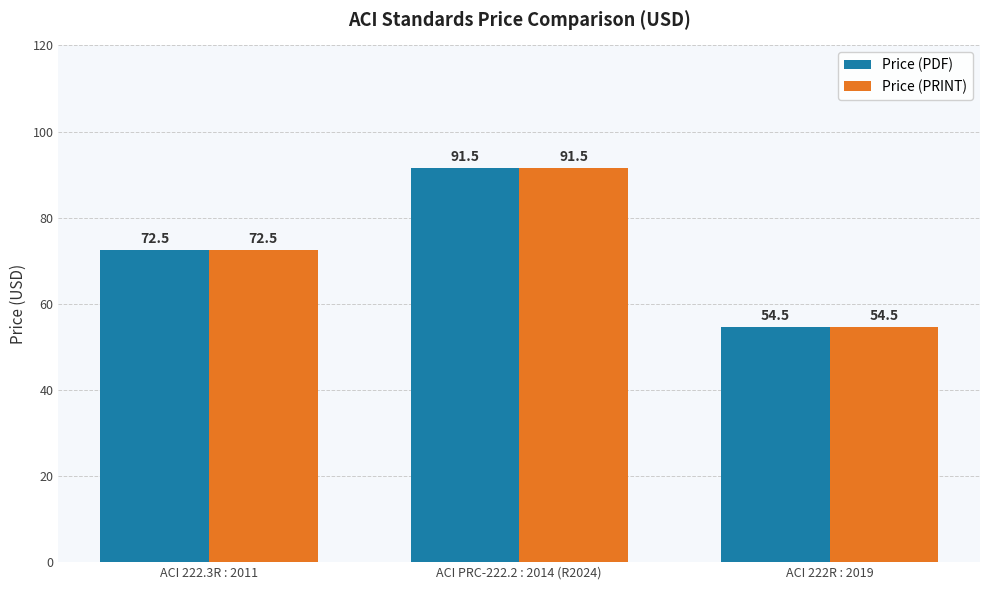

Which label corresponds to the smallest value in the chart?

ACI 222R : 2019